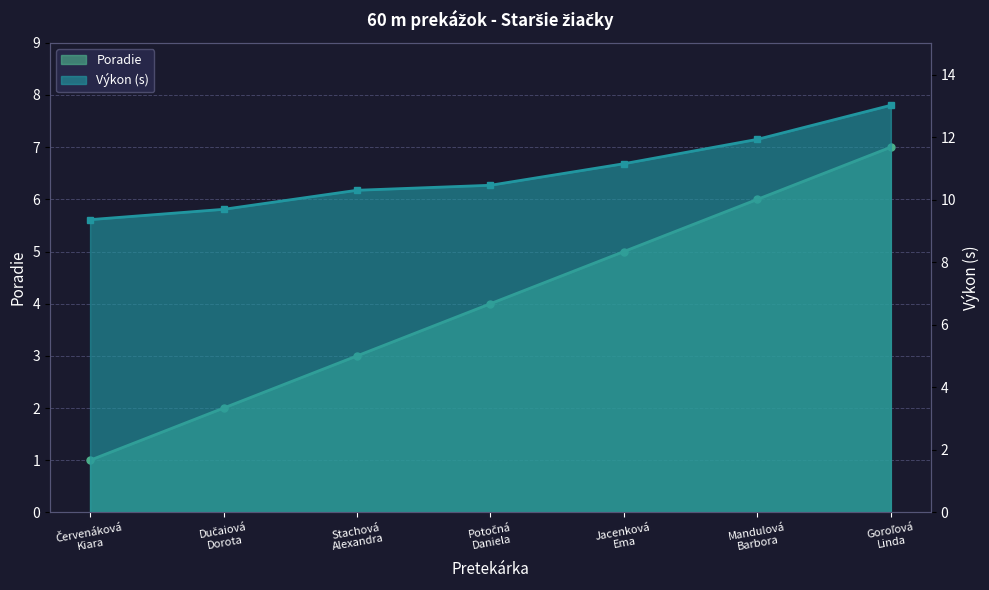

Does the chart have visible grid lines?

Yes